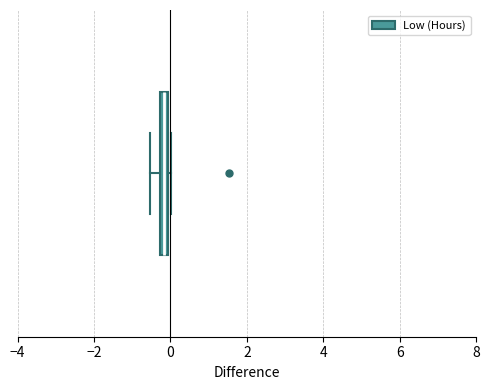

Where is the left edge of the box on the x-axis? The values are not printed on the chart, so give them approximately, as read against the axis.

-0.2